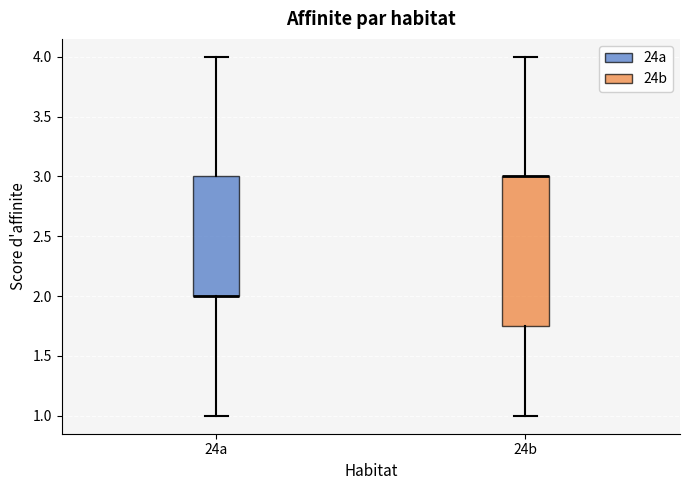

Comparing the boxes themselves (not the whiskers), which one is the tallest?

24b